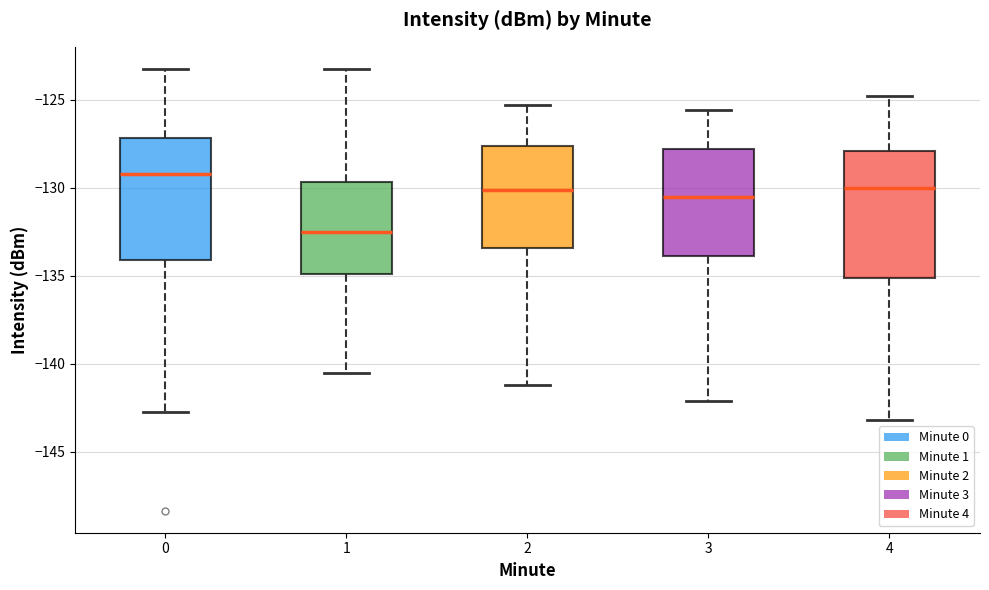

Where is the lower edge of the box at x = 4 on the y-axis? The values are not printed on the chart, so give them approximately, as read against the axis.

-135.0